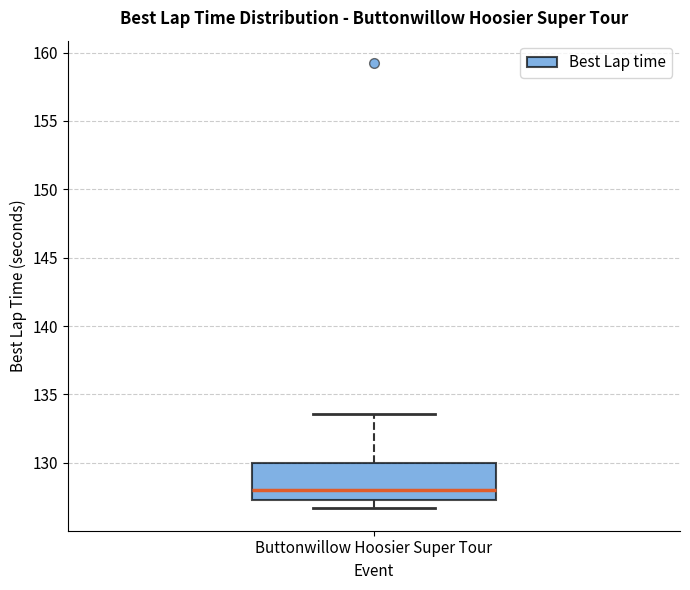

Where is the lower edge of the box for Buttonwillow Hoosier Super Tour on the y-axis? The values are not printed on the chart, so give them approximately, as read against the axis.

127.5